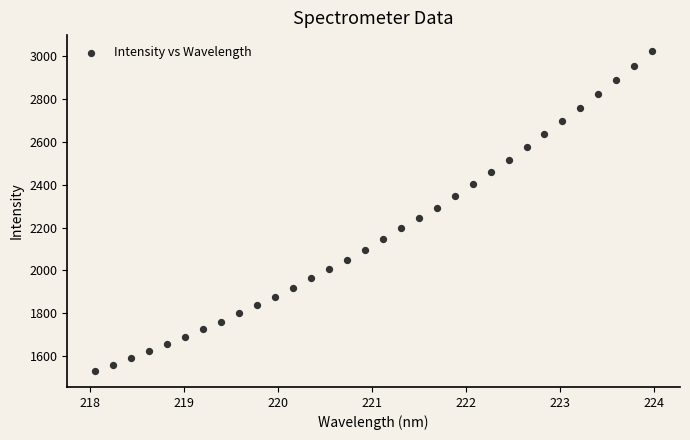

What is the range of Y values (max minus min)?

1491.1